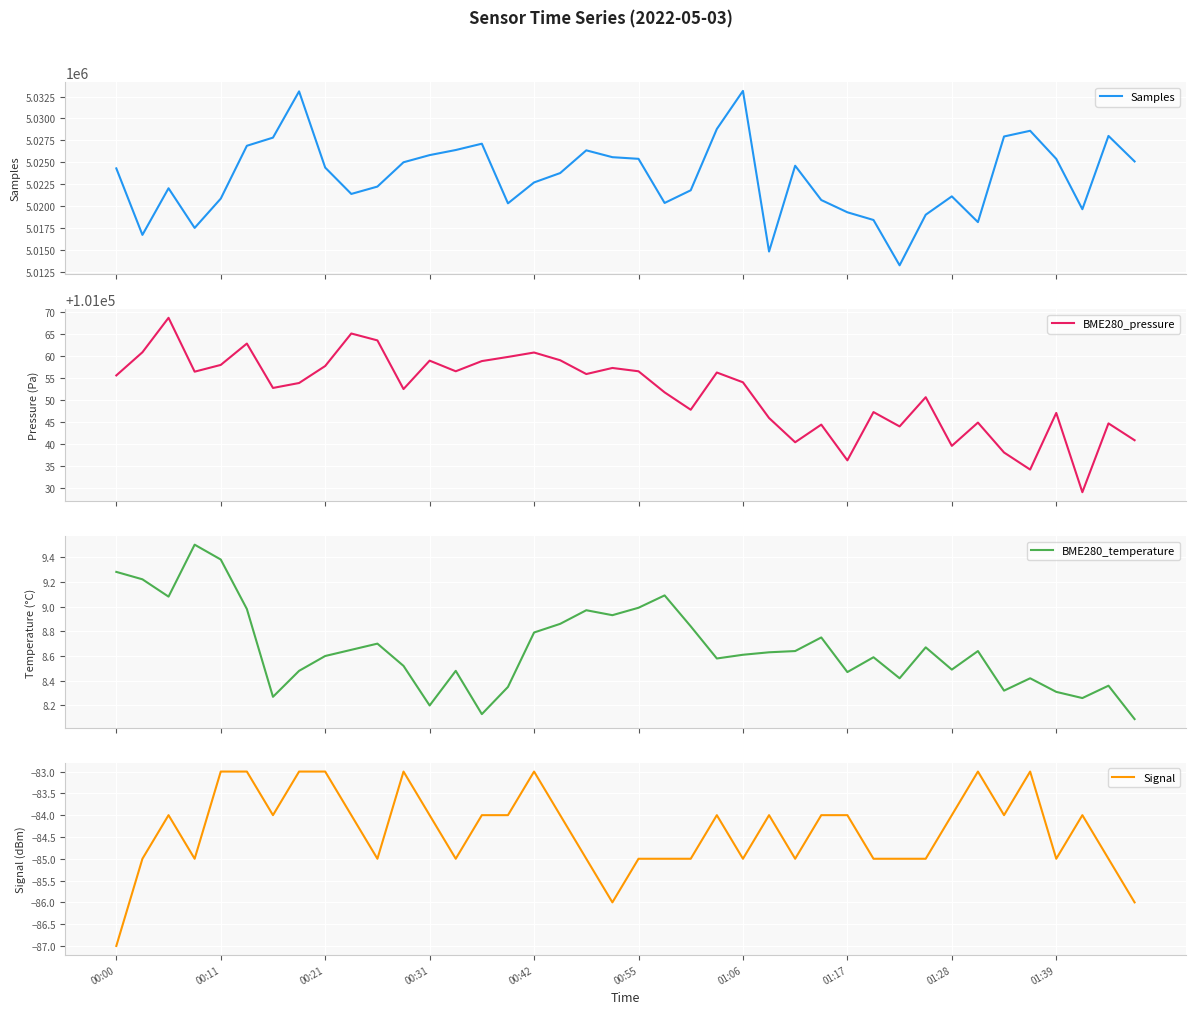

Which series has the largest total across all categories?

Samples